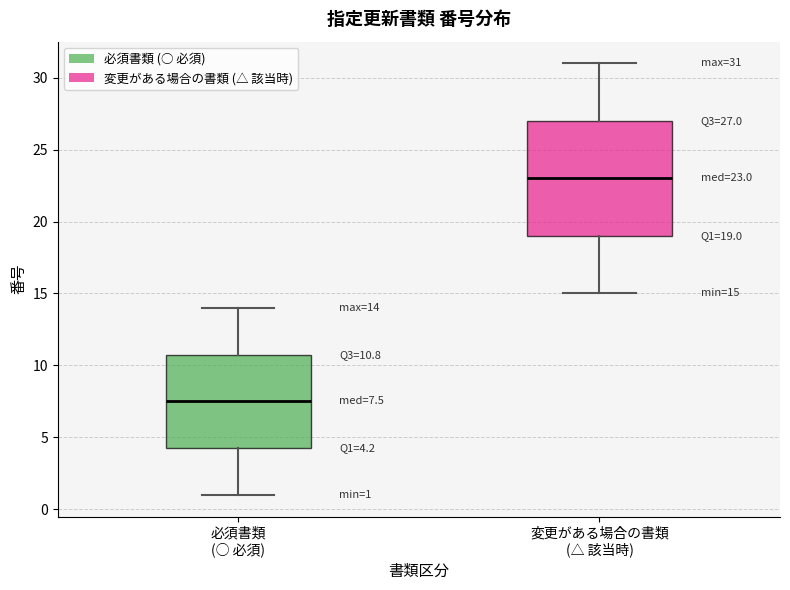

Which box's median line is the lowest?

必須書類 (○ 必須)